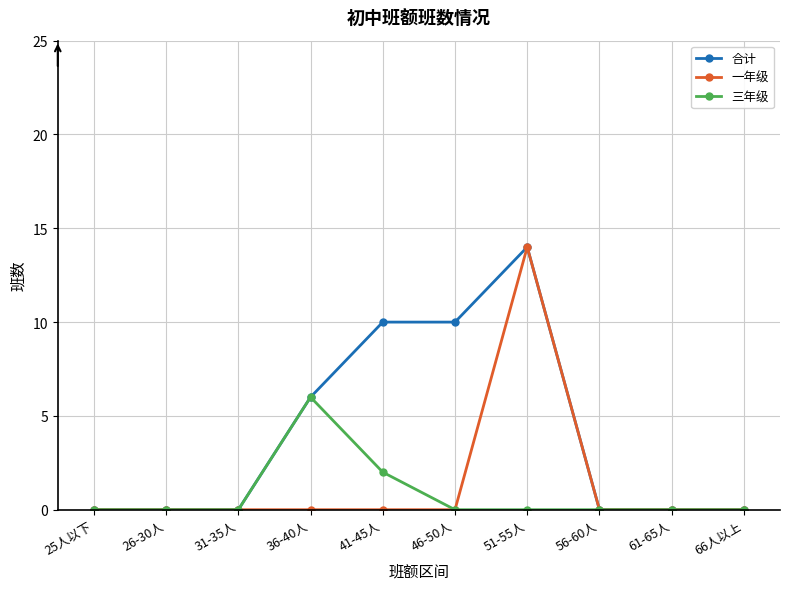

What is the sum of all 三年级 values?

8